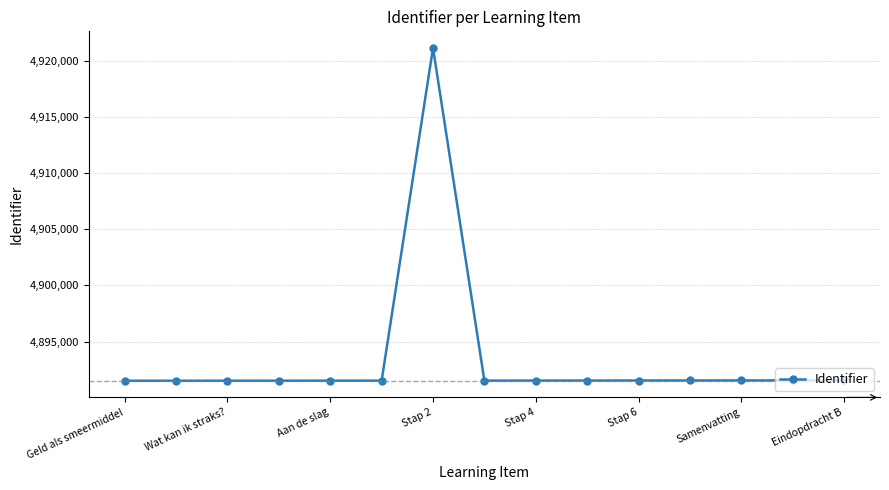

Count the number of data series in this chart.

1